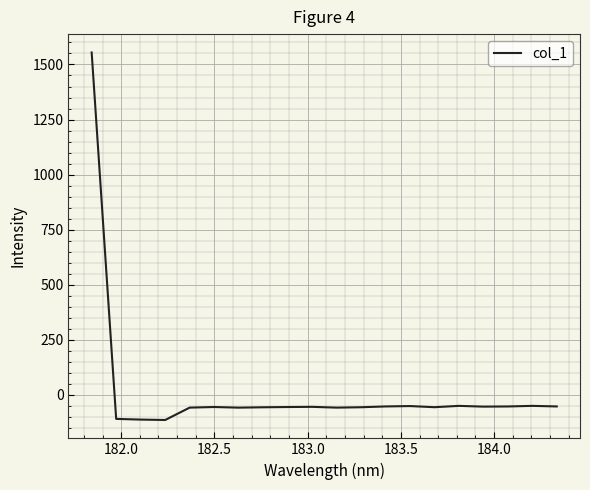

What is the average value?

18.0